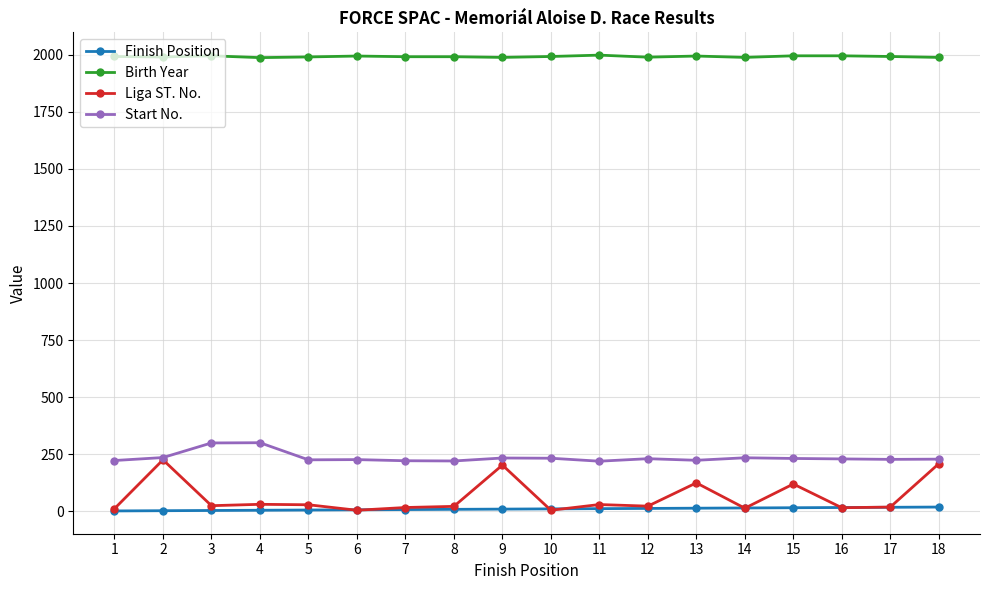

What is the average value of the Liga ST. No. series?

62